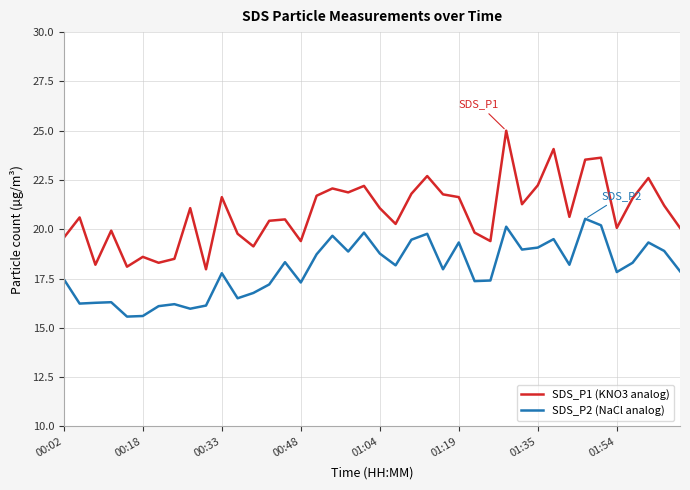

What is the difference between the maximum and minimum values in the SDS_P2 (NaCl analog) series?

5.0